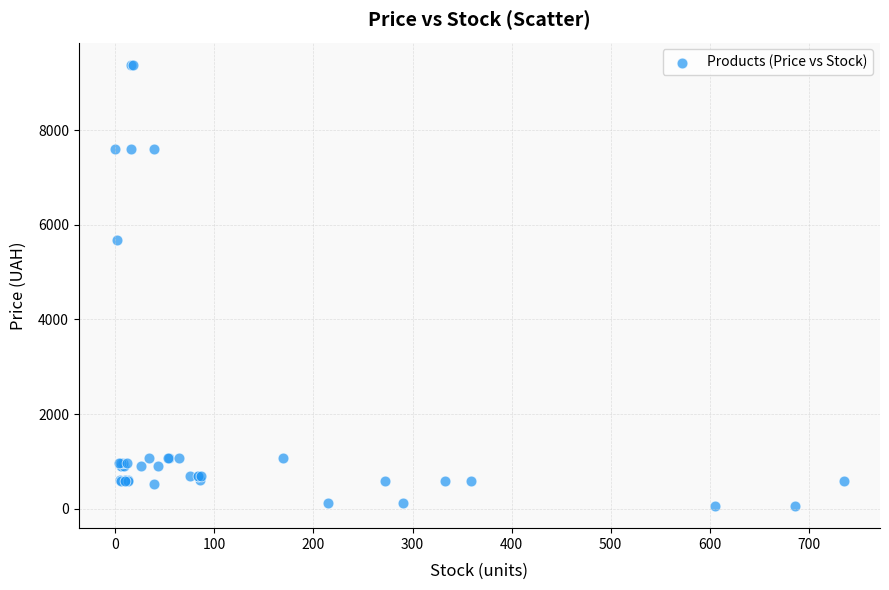

What Y value in the scatter plot is closest to 4720?

5673.8